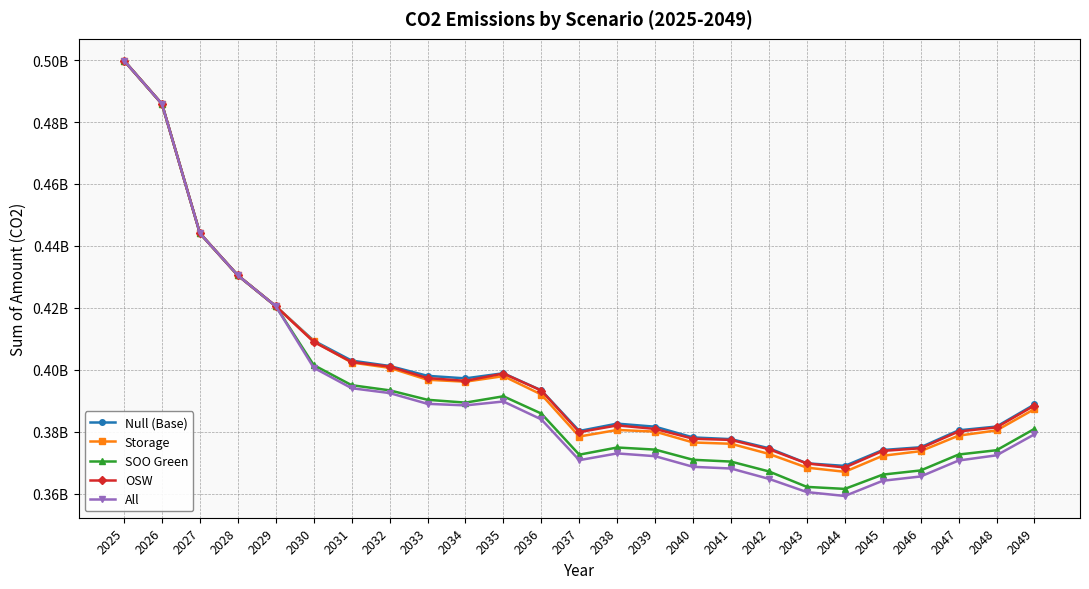

Is it true that Null (Base) equals 409415005 at 2030?

True